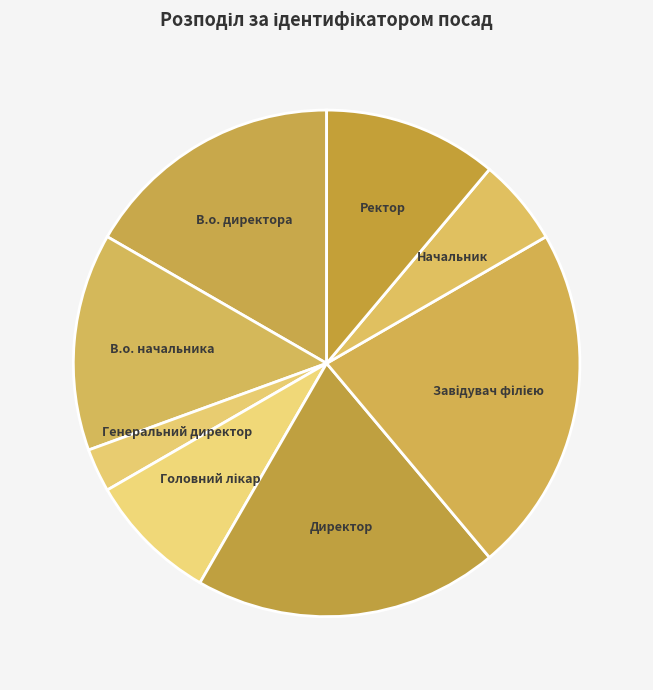

The Ректор slice represents 11% of the pie. True or false?

True